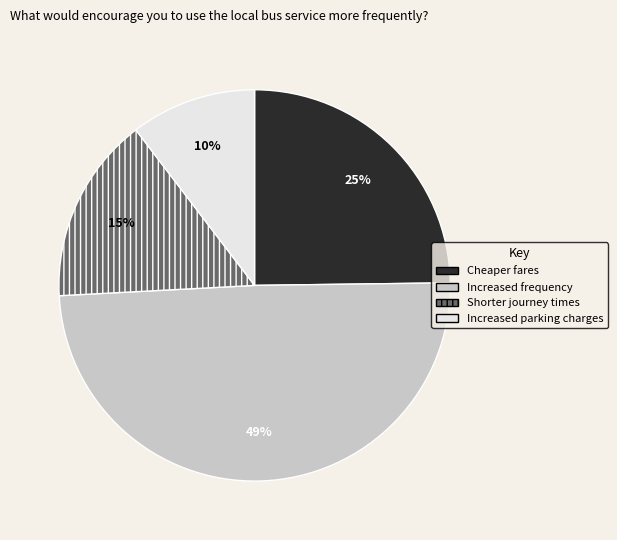

Between Increased frequency and Cheaper fares, which is larger?

Increased frequency